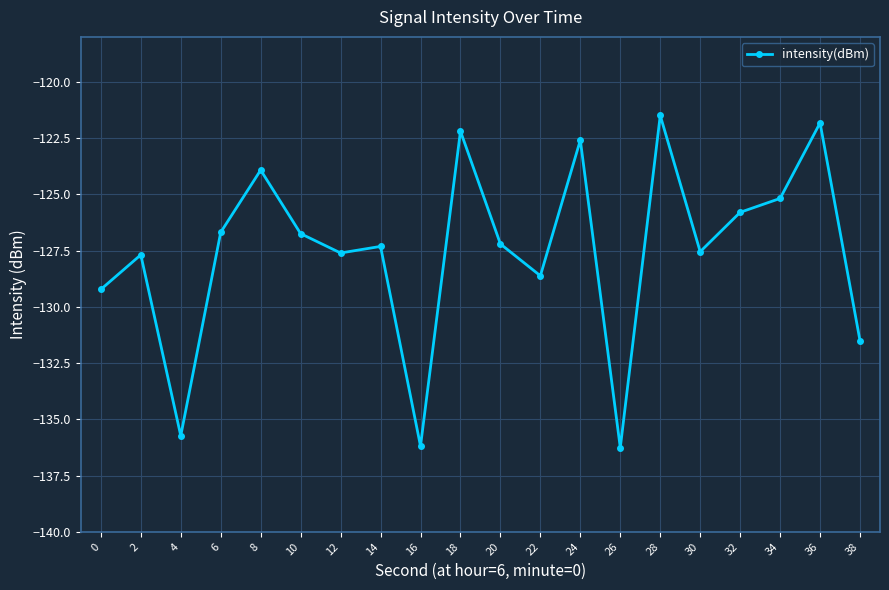

Between 0 and 22, which is larger?

22